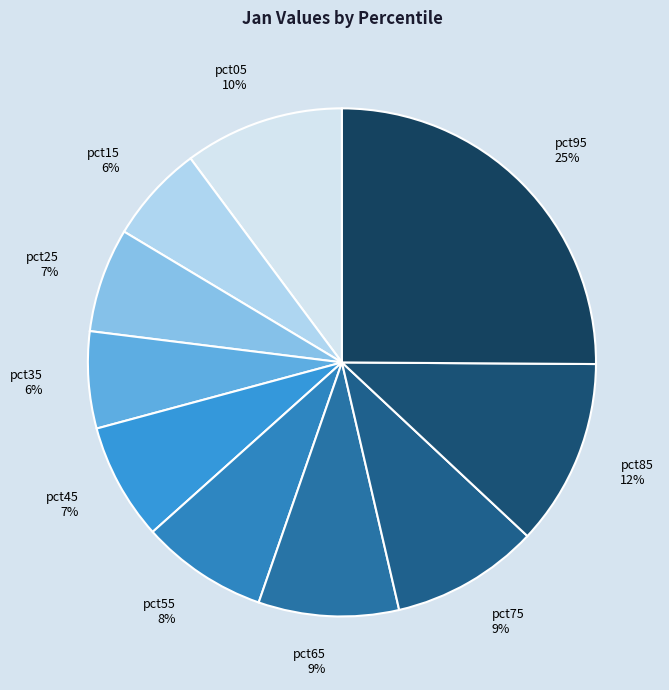

Is it true that pct25 is 19% of the pie?

False